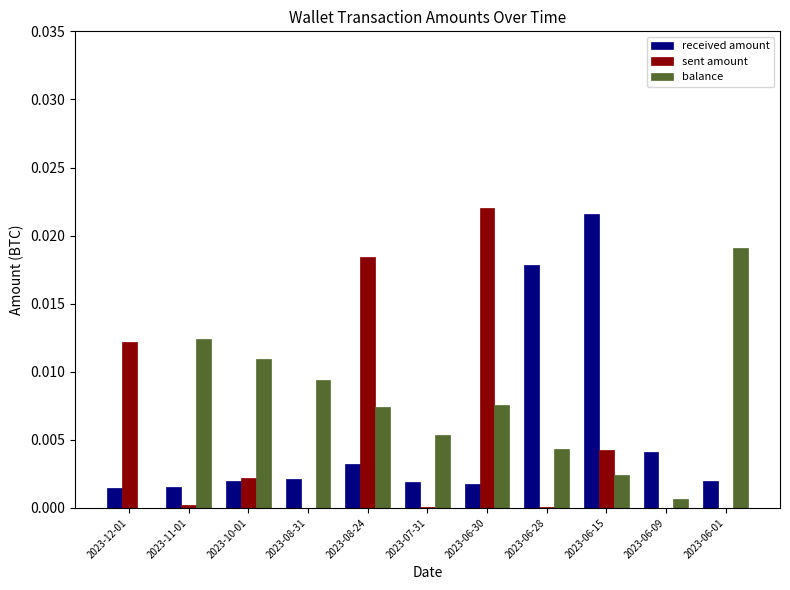

The sent amount series shows 0.0 at 2023-08-31. True or false?

True